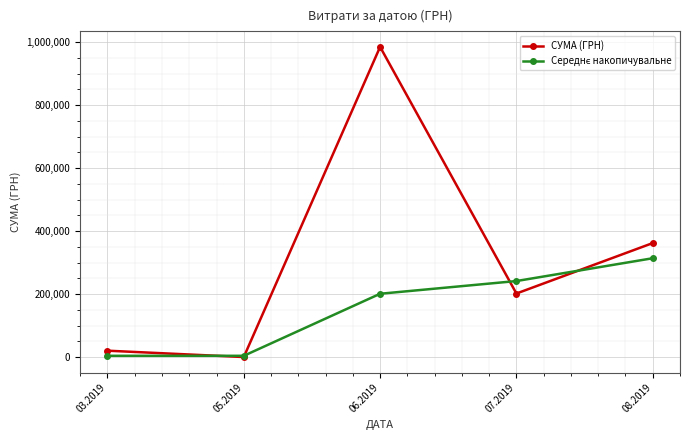

Which series has the largest range (max minus min)?

СУМА (ГРН)